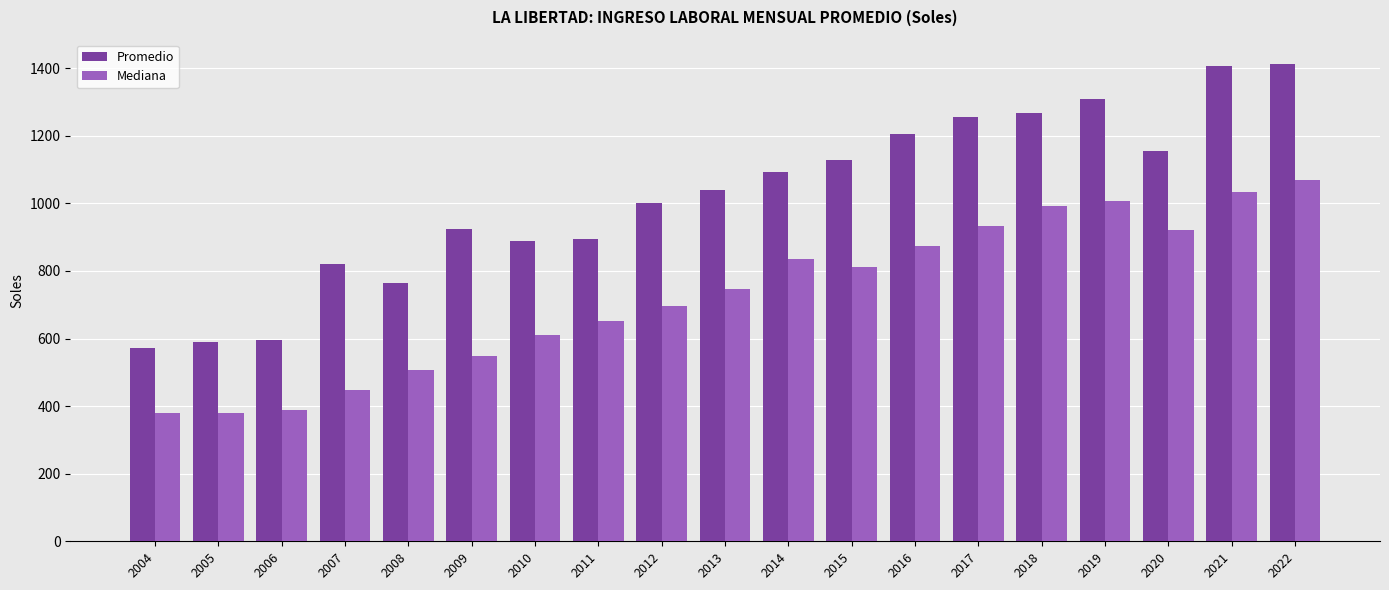

Rank the series at 2014 from lowest to highest value.

Mediana, Promedio